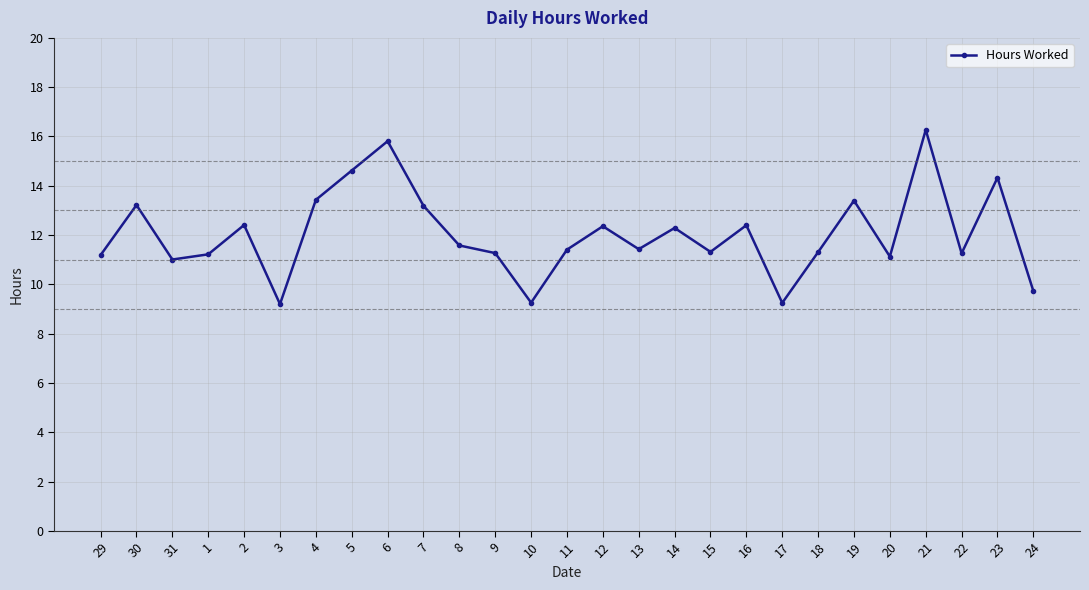

What is the greatest value displayed?

16.3